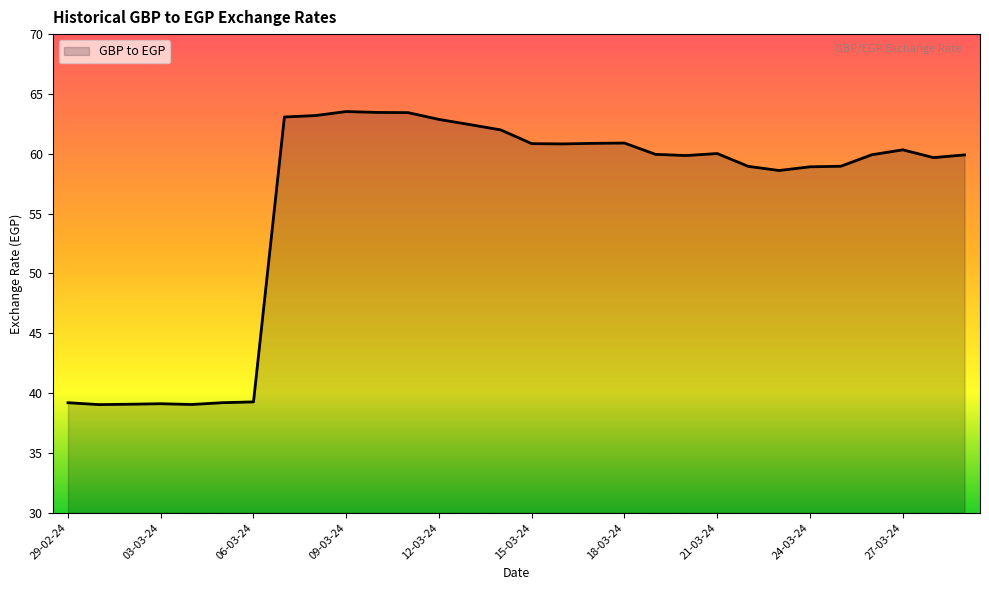

What is the difference between the maximum and minimum values?

24.5